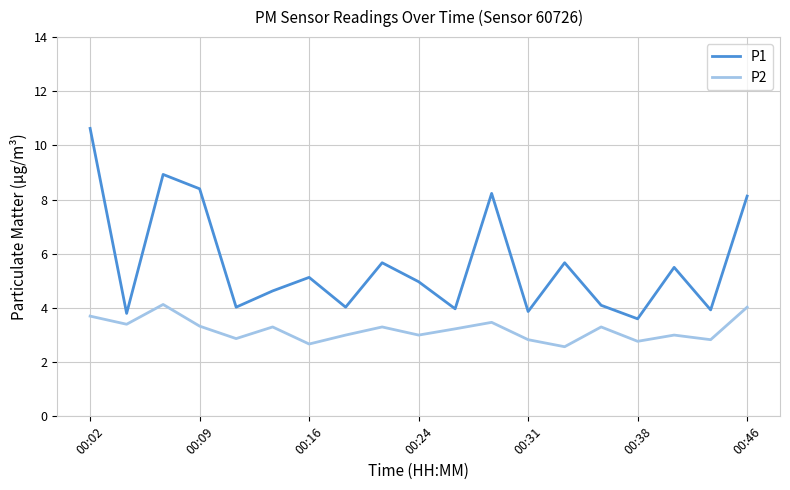

True or false: P2 has more than 1 interior local peaks.

True